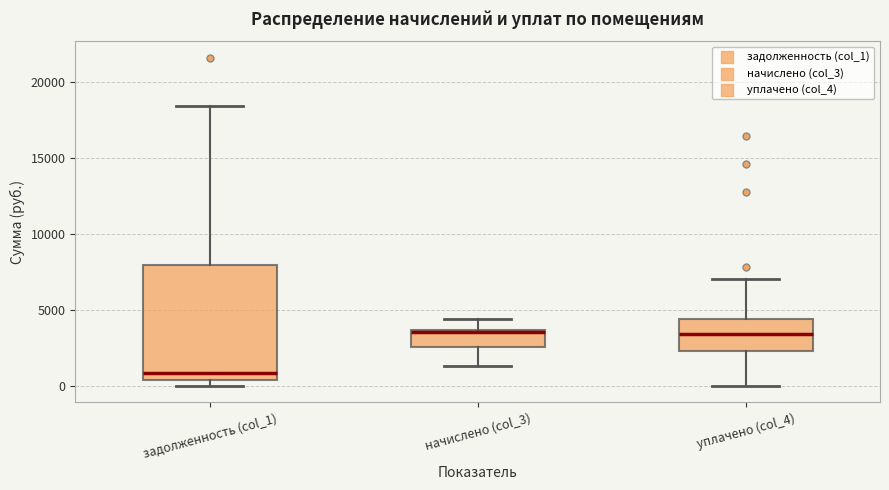

Where is the upper edge of the box for уплачено (col_4) on the y-axis? The values are not printed on the chart, so give them approximately, as read against the axis.

4500